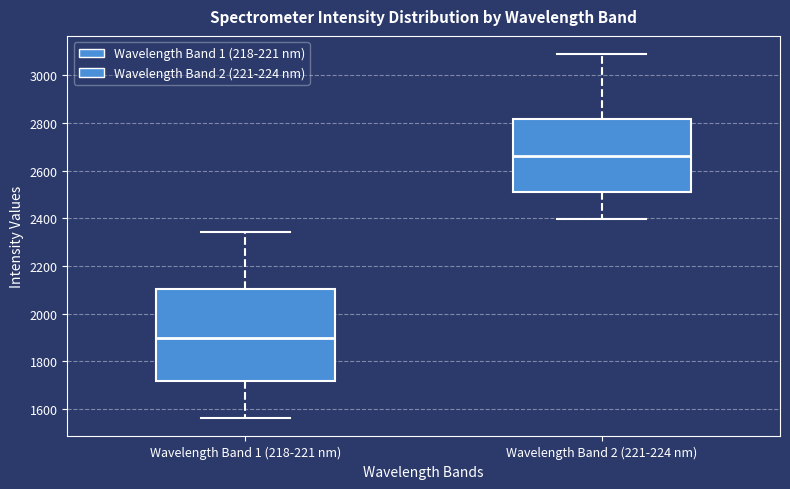

Reading left to right, read every box against the y-axis: the position of its median line, the range the box covers, and the ends of its whiskers. The values are not printed on the chart, so give them approximately, as read against the axis.

Wavelength Band 1 (218-221 nm): median 1900, box 1720 to 2100, whiskers 1560 to 2340
Wavelength Band 2 (221-224 nm): median 2660, box 2520 to 2820, whiskers 2400 to 3080